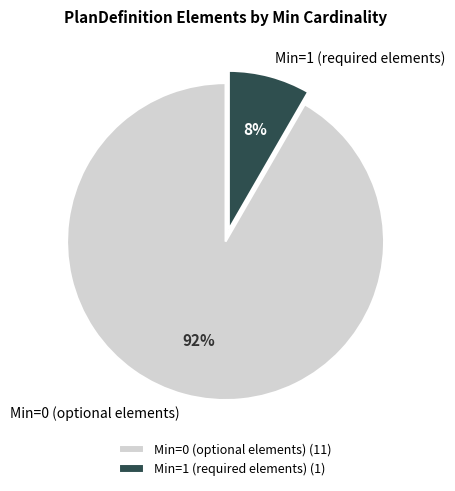

Is Min=0 (optional elements) the majority of the pie?

Yes